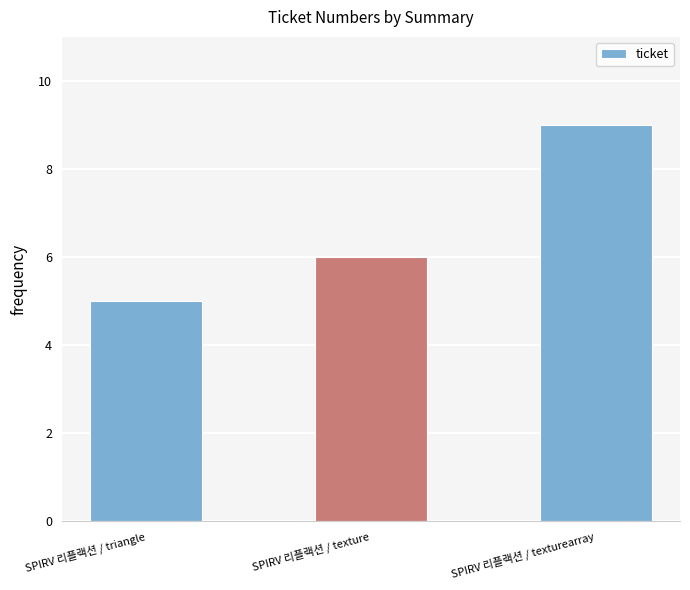

At which category does the chart reach its peak across all series?

SPIRV 리플랙션 / texturearray